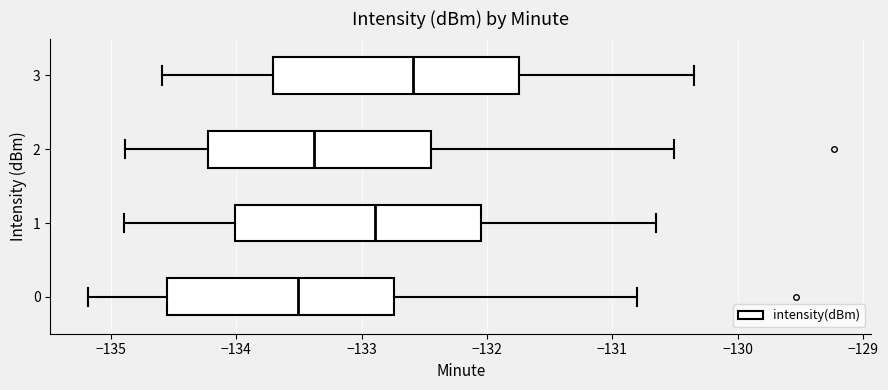

Reading bottom to top, read every box against the x-axis: the position of its median line, the range the box covers, and the ends of its whiskers. The values are not printed on the chart, so give them approximately, as read against the axis.

0: median -133.5, box -134.6 to -132.7, whiskers -135.2 to -130.8
1: median -132.9, box -134.0 to -132.0, whiskers -134.9 to -130.7
2: median -133.4, box -134.2 to -132.4, whiskers -134.9 to -130.5
3: median -132.6, box -133.7 to -131.7, whiskers -134.6 to -130.4